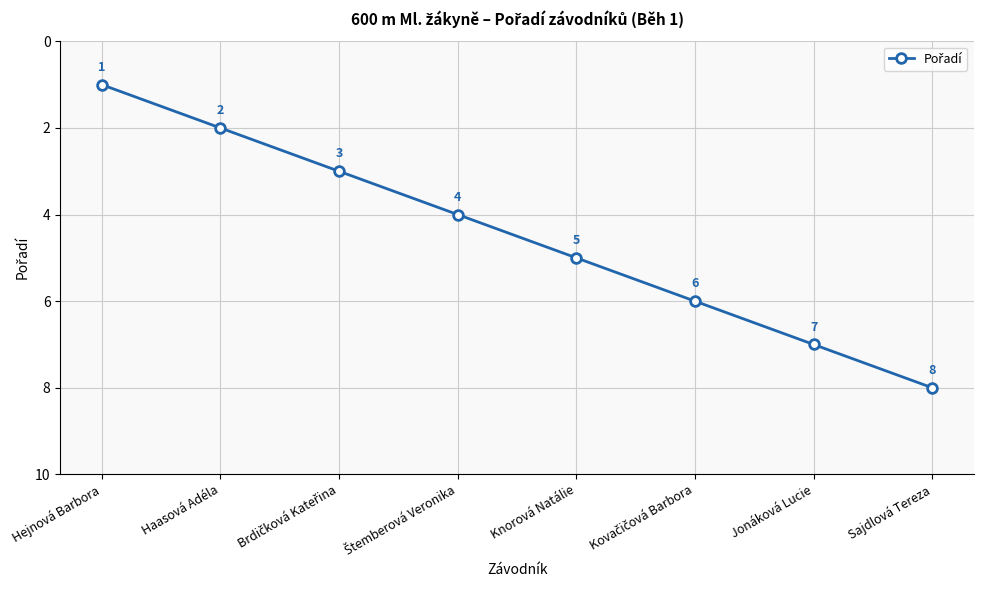

What is the value of the 4th point from the left?

4